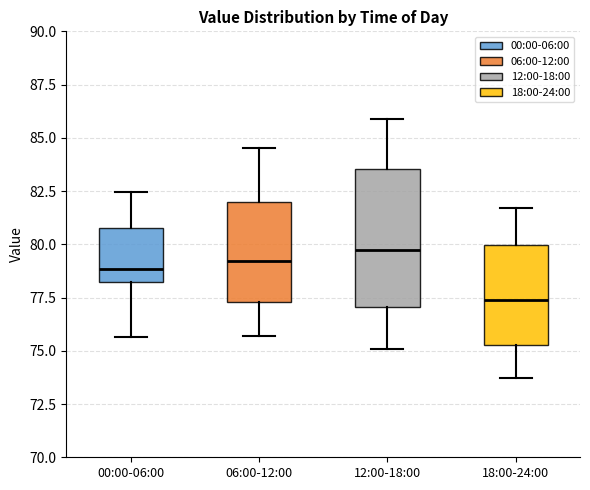

Reading left to right, read every box against the y-axis: the position of its median line, the range the box covers, and the ends of its whiskers. The values are not printed on the chart, so give them approximately, as read against the axis.

00:00-06:00: median 79.0, box 78.0 to 81.0, whiskers 75.5 to 82.5
06:00-12:00: median 79.0, box 77.5 to 82.0, whiskers 75.5 to 84.5
12:00-18:00: median 80.0, box 77.0 to 83.5, whiskers 75.0 to 86.0
18:00-24:00: median 77.5, box 75.5 to 80.0, whiskers 73.5 to 81.5